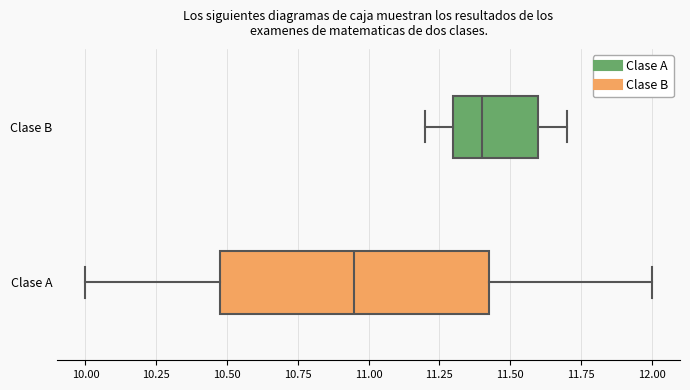

Reading bottom to top, transcribe this box plot: for each box, give where its median line is, the range the box spans, and where its two whiskers end, as read against the x-axis. The values are not printed on the chart, so give them approximately, as read against the axis.

Clase A: median 10.95, box 10.50 to 11.45, whiskers 10.00 to 12.00
Clase B: median 11.40, box 11.30 to 11.60, whiskers 11.20 to 11.70